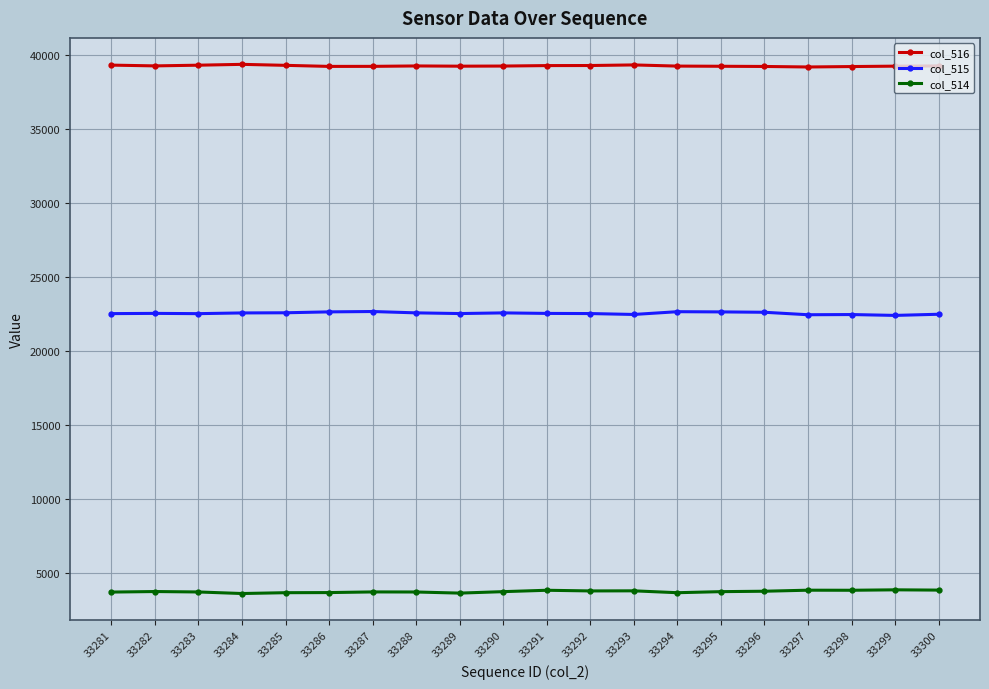

At how many categories does at least one series exceed 30054?

20